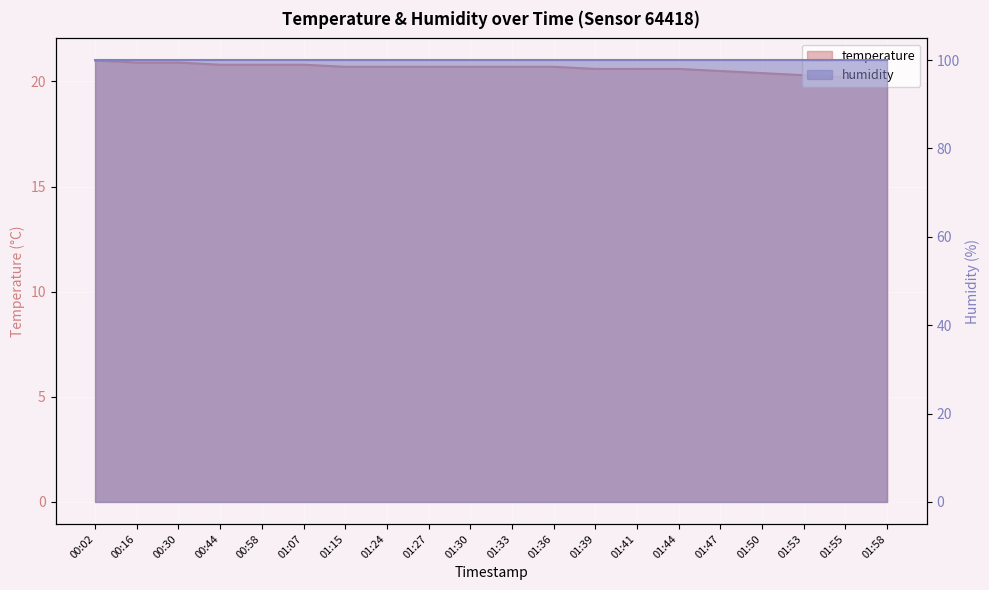

Where is the data nearest to the value 20?

01:58